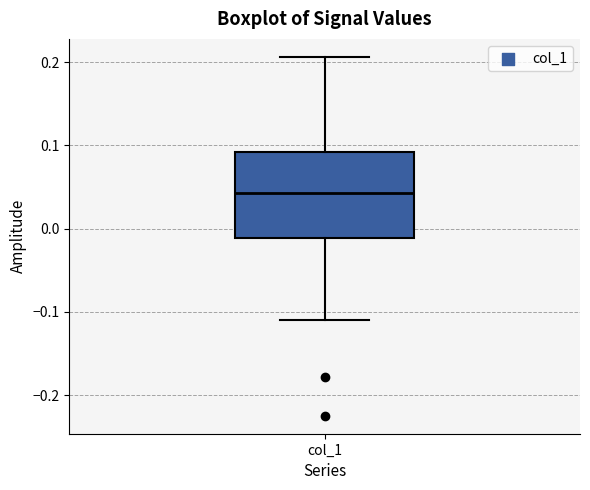

Transcribe this box plot: give where the median line is, the range the box spans, and where the two whiskers end, as read against the y-axis. The values are not printed on the chart, so give them approximately, as read against the axis.

median 0.04, box -0.01 to 0.09, whiskers -0.11 to 0.21